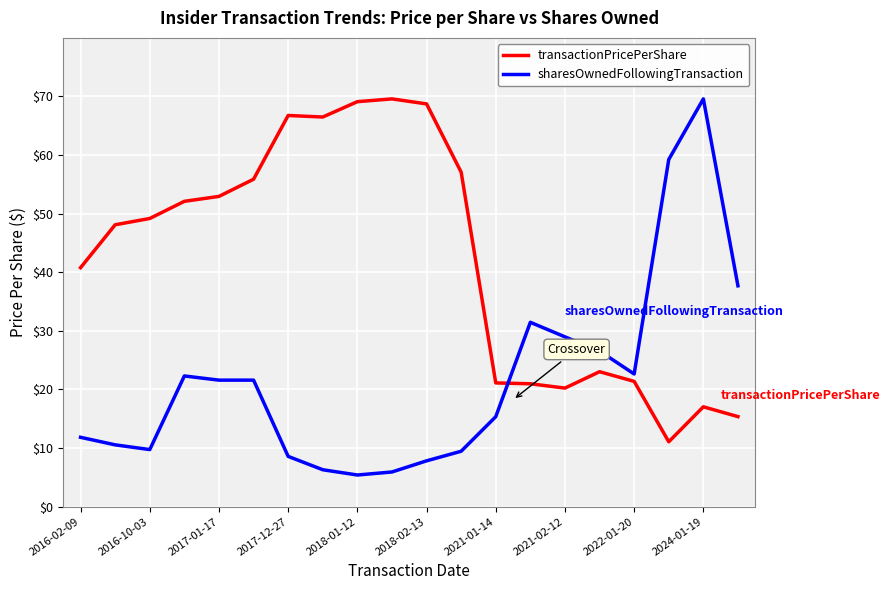

What is the average value of the transactionPricePerShare series?

42.4